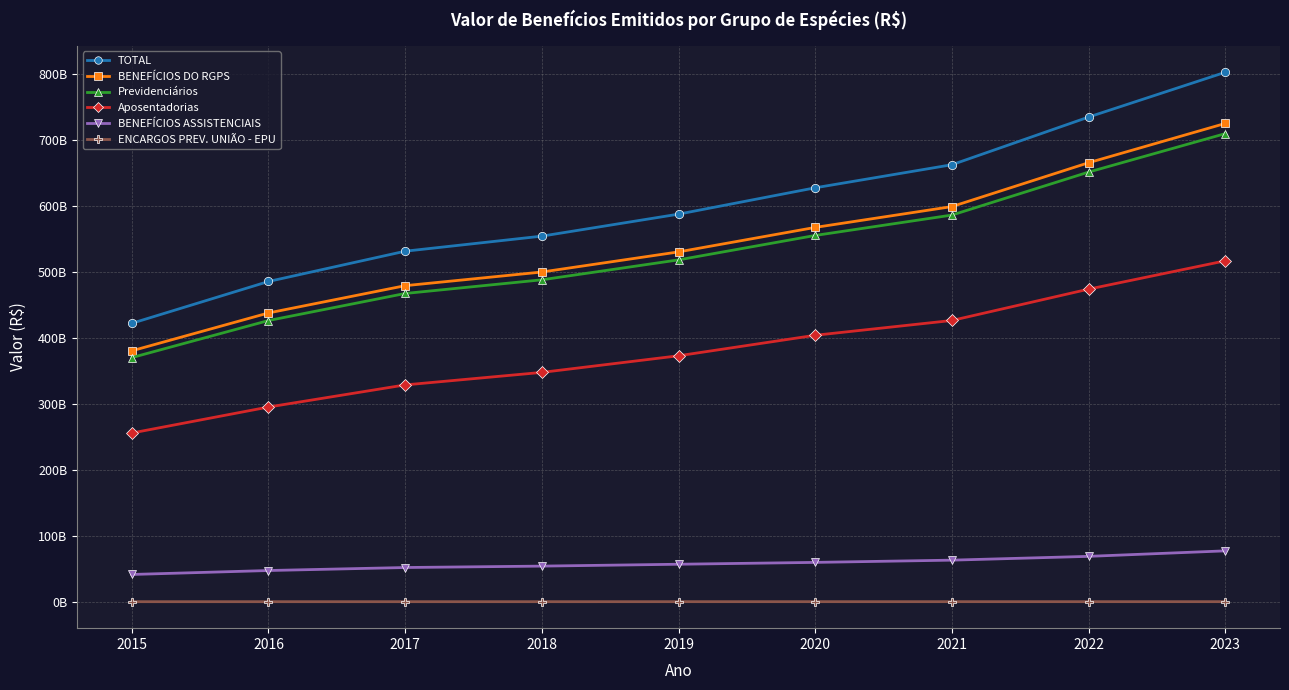

Is it true that BENEFÍCIOS ASSISTENCIAIS equals 102247407144 at 2021?

False